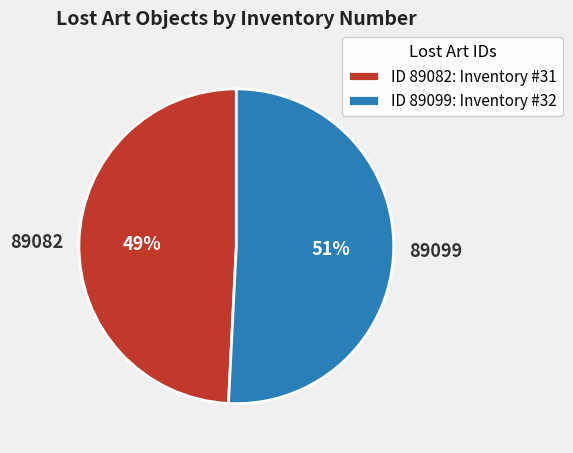

Does 89082 account for over 50% of the chart?

No